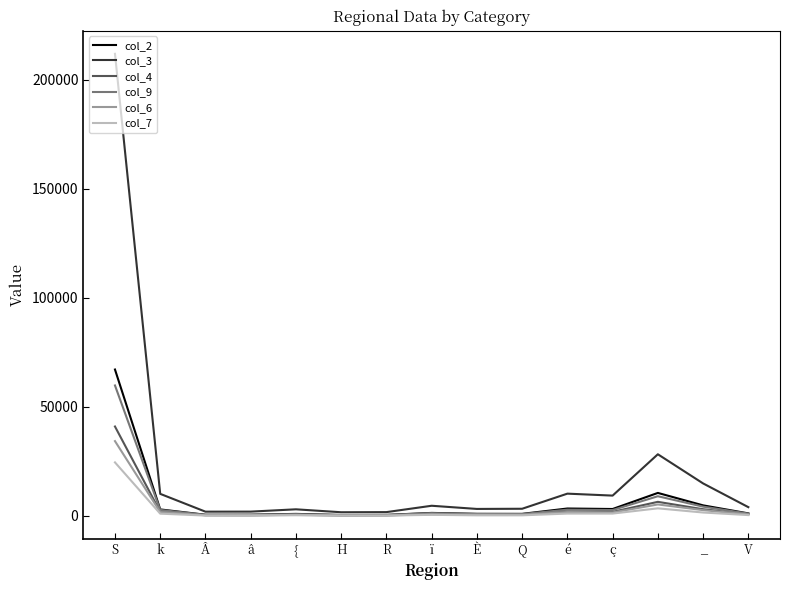

Which series has the largest range (max minus min)?

col_3